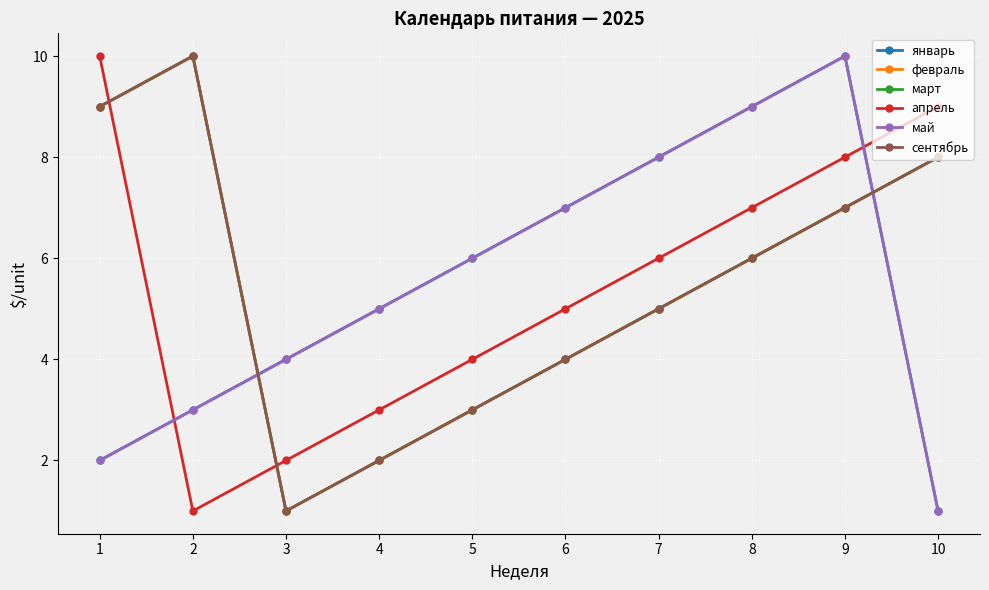

How many values in the сентябрь series exceed 6?

4